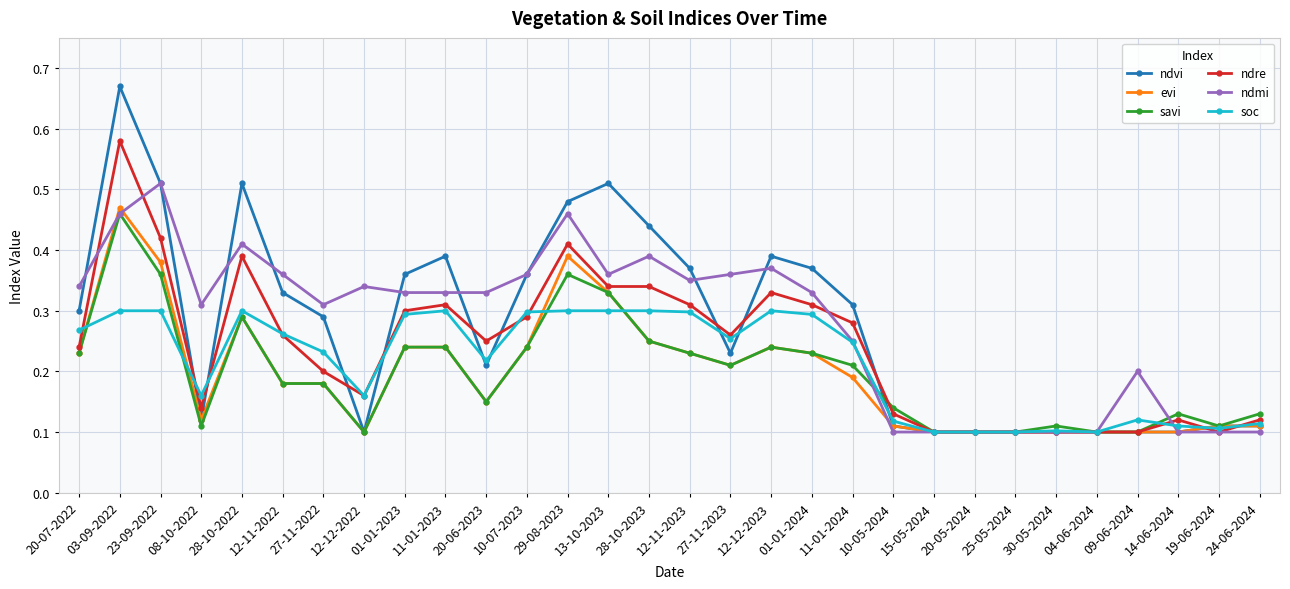

Is it true that ndre equals 0.3 at 13-10-2023?

True